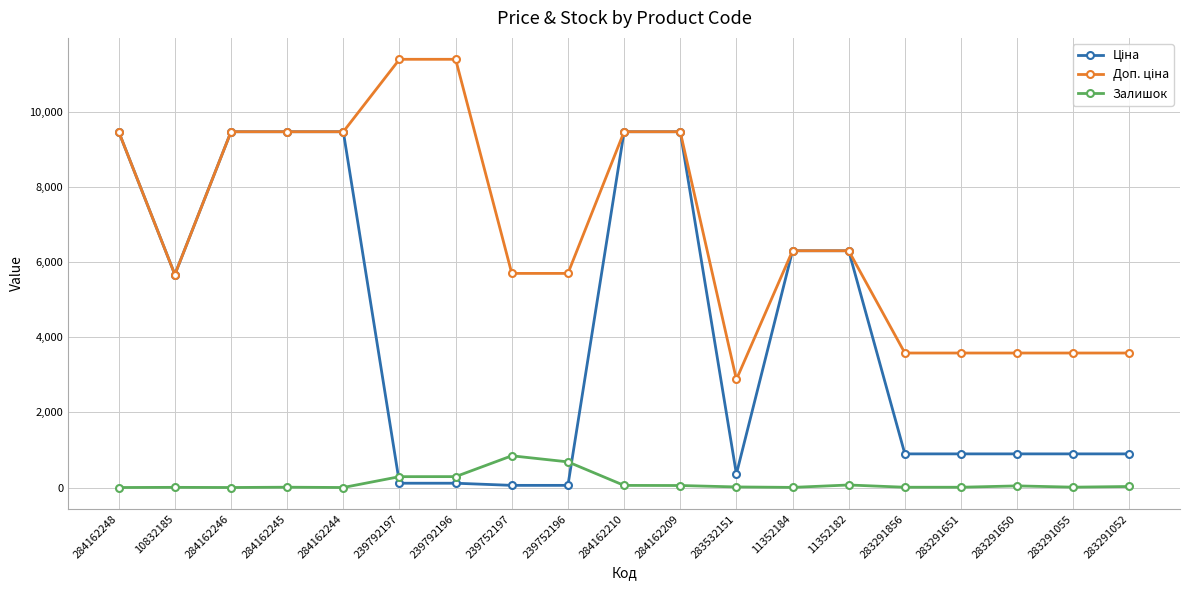

What is the greatest value displayed?

11410.0